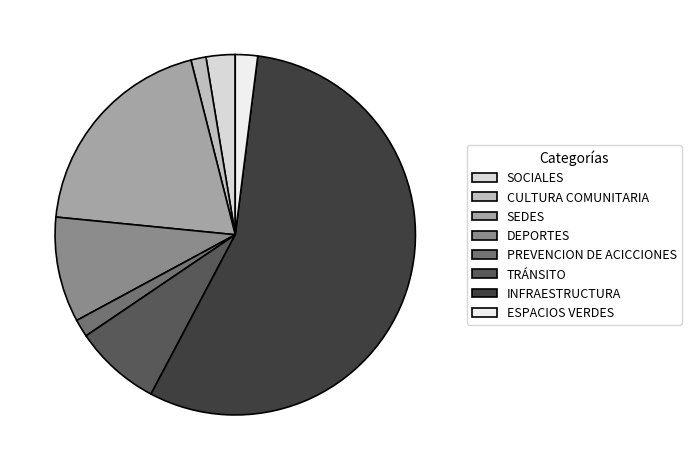

How many segments does this pie chart have?

8